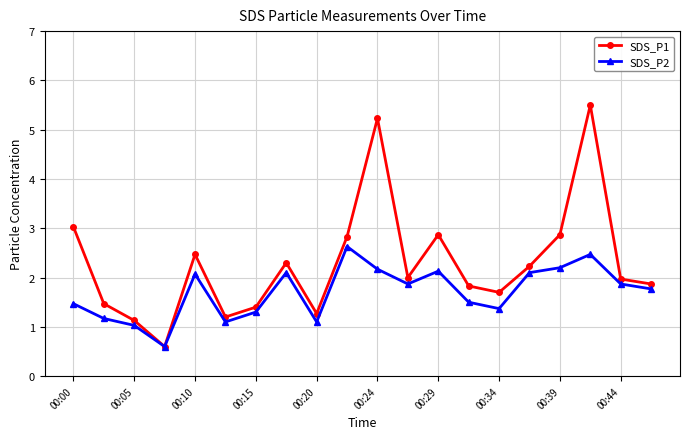

List the series in order of their overall mean, lowest first.

SDS_P2, SDS_P1